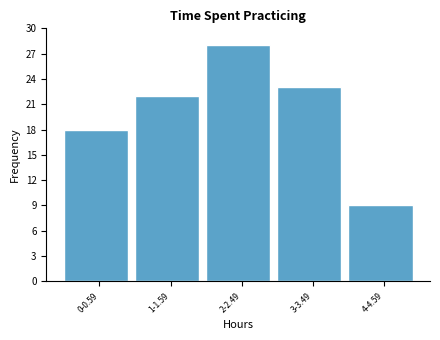

Reading left to right, transcribe all the data shown in this chart.

0-0.59=18	1-1.59=22	2-2.49=28	3-3.49=23	4-4.59=9